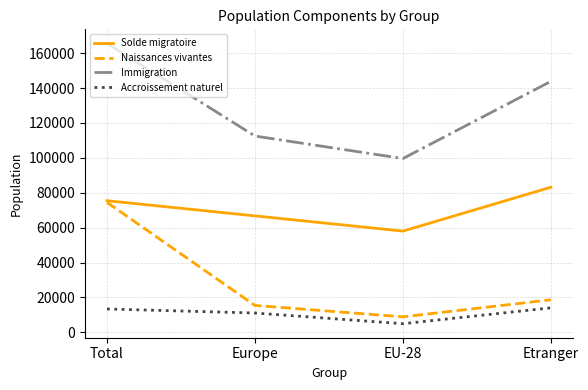

Rank the series at Etranger from lowest to highest value.

Accroissement naturel, Naissances vivantes, Solde migratoire, Immigration